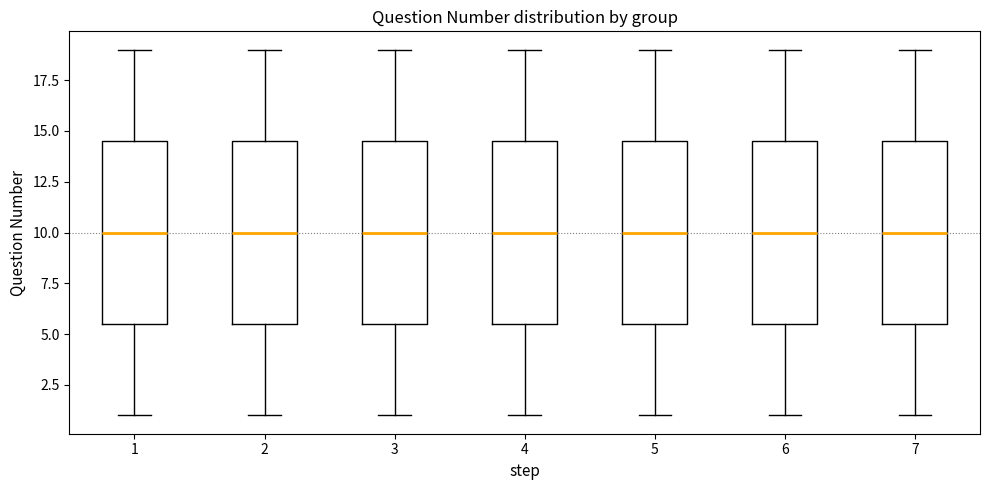

Reading left to right, read every box against the y-axis: the position of its median line, the range the box covers, and the ends of its whiskers. The values are not printed on the chart, so give them approximately, as read against the axis.

1: median 10.0, box 5.5 to 14.5, whiskers 1.0 to 19.0
2: median 10.0, box 5.5 to 14.5, whiskers 1.0 to 19.0
3: median 10.0, box 5.5 to 14.5, whiskers 1.0 to 19.0
4: median 10.0, box 5.5 to 14.5, whiskers 1.0 to 19.0
5: median 10.0, box 5.5 to 14.5, whiskers 1.0 to 19.0
6: median 10.0, box 5.5 to 14.5, whiskers 1.0 to 19.0
7: median 10.0, box 5.5 to 14.5, whiskers 1.0 to 19.0